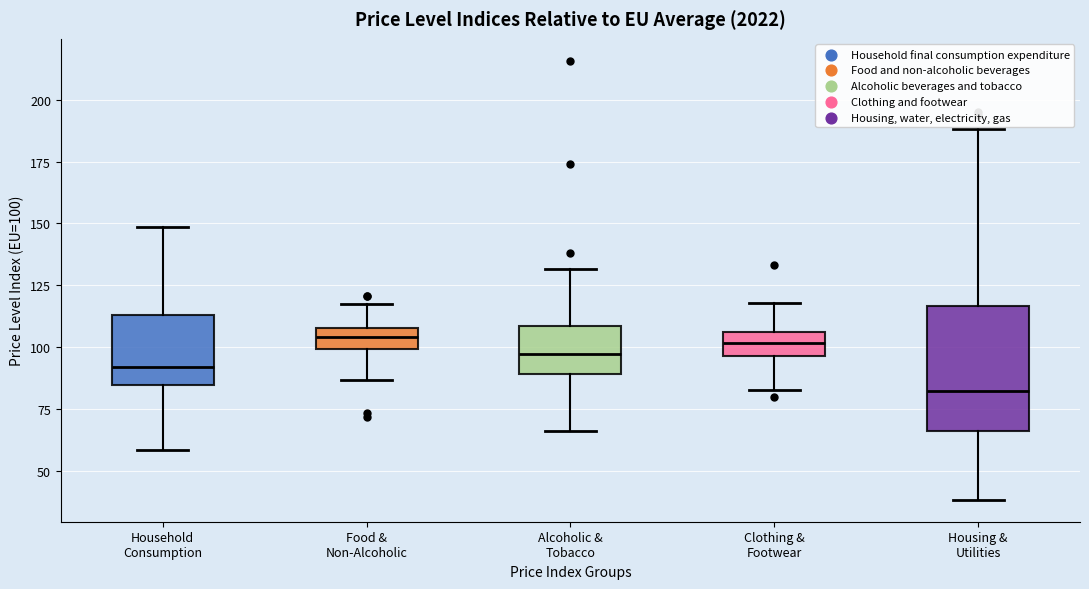

Reading left to right, read every box against the y-axis: the position of its median line, the range the box covers, and the ends of its whiskers. The values are not printed on the chart, so give them approximately, as read against the axis.

Household Consumption: median 90, box 85 to 115, whiskers 60 to 150
Food & Non-Alcoholic: median 105, box 100 to 110, whiskers 85 to 120
Alcoholic & Tobacco: median 95, box 90 to 110, whiskers 65 to 130
Clothing & Footwear: median 100, box 95 to 105, whiskers 85 to 120
Housing & Utilities: median 80, box 65 to 115, whiskers 40 to 190